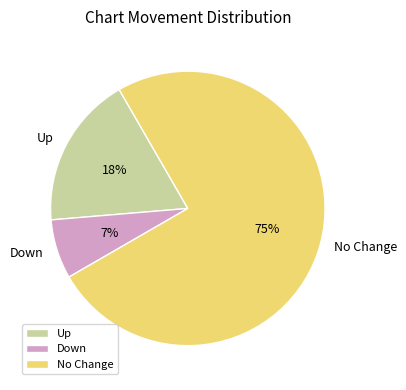

Rank the categories by value from highest to lowest.

No Change, Up, Down